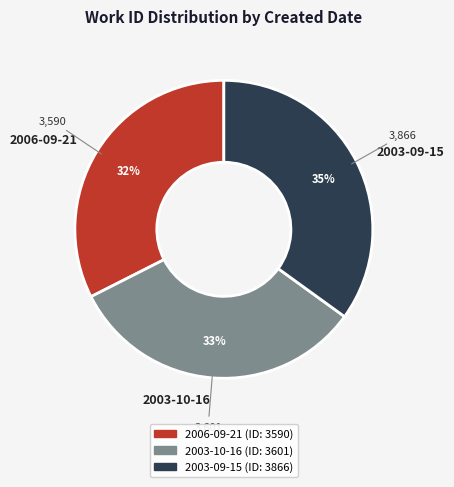

To the nearest percent, what is the average slice percentage?

33%